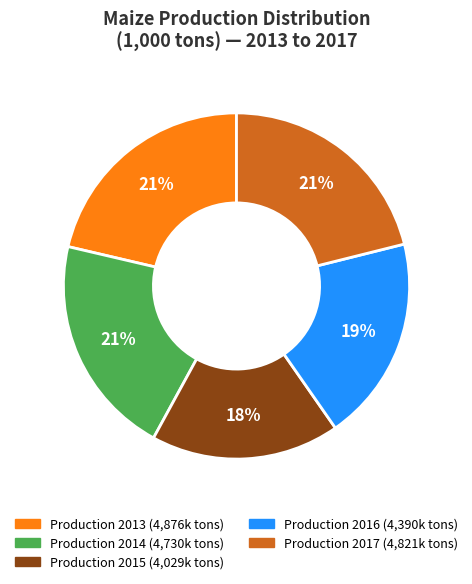

Is there a majority slice in this chart?

No